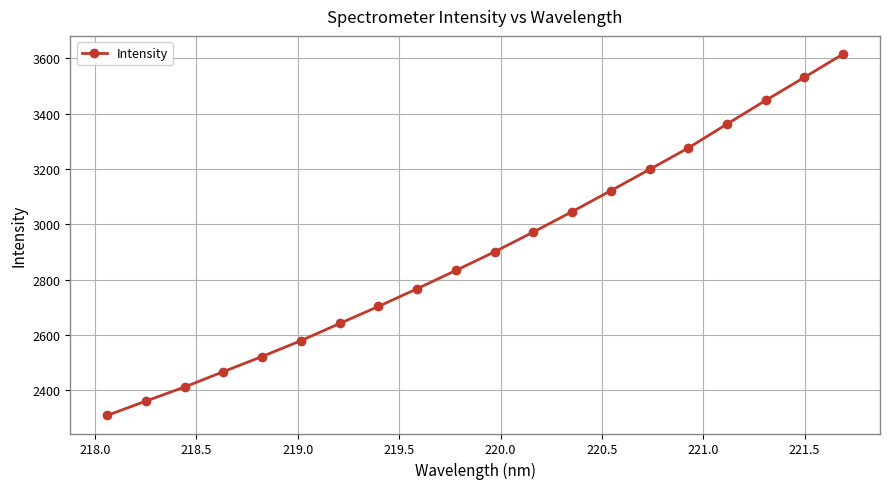

What is the value of the 18th point from the left?

3448.4